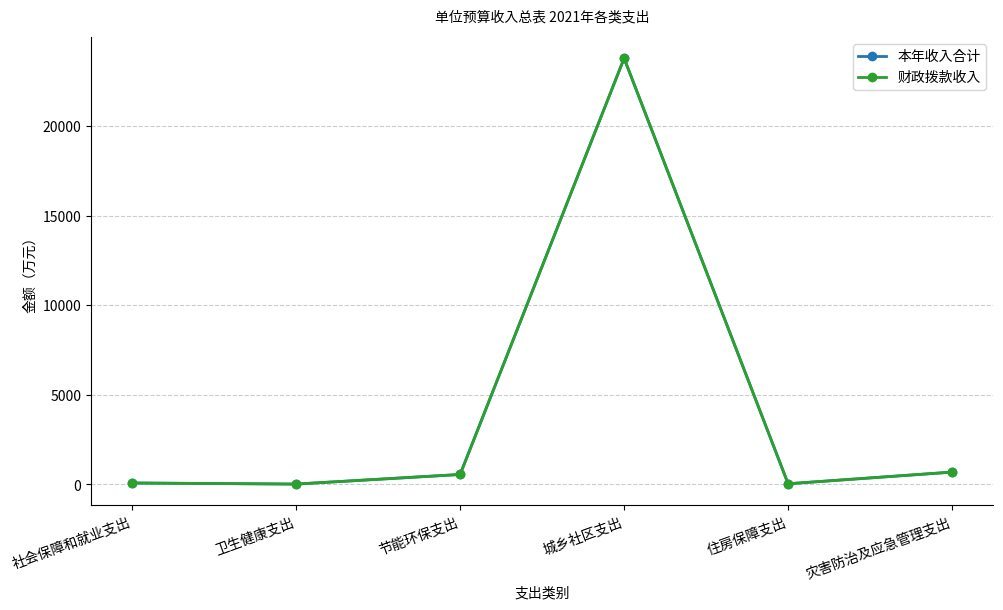

Does the chart have visible grid lines?

Yes